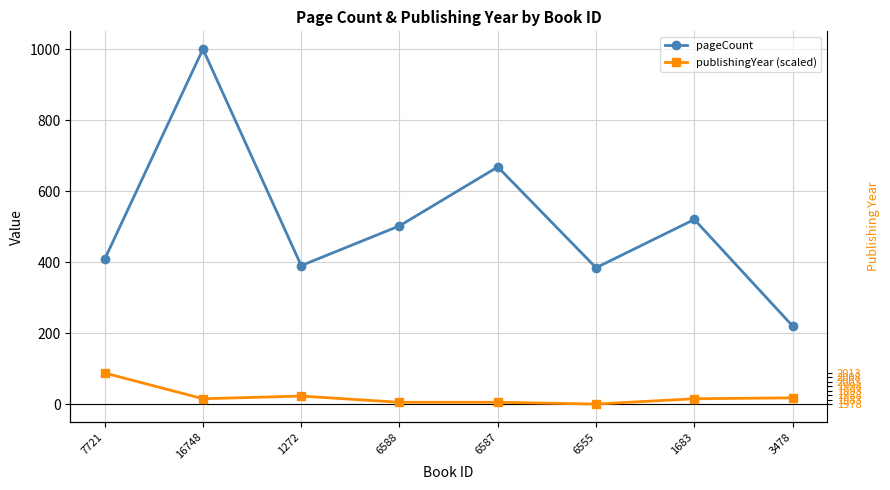

True or false: pageCount has a value of 408.0 at 7721.

True